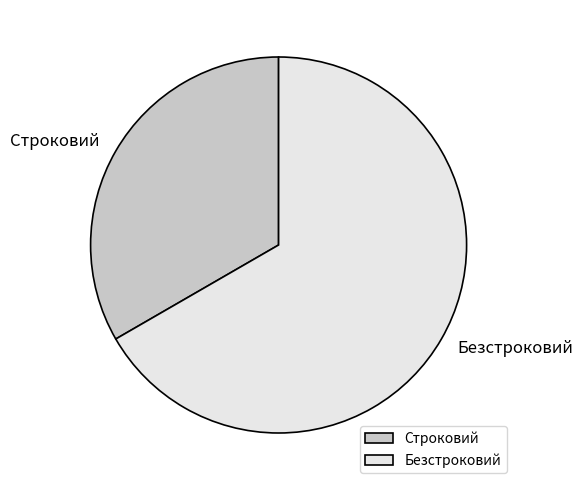

Rank the categories by value from highest to lowest.

Безстроковий, Строковий